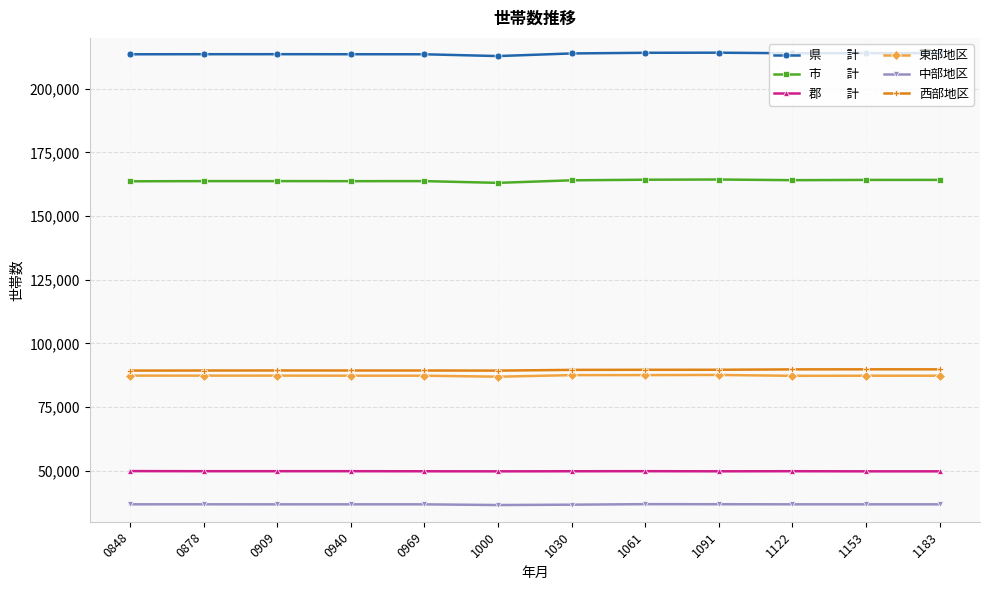

What is the total value across all series at 0909?

640794